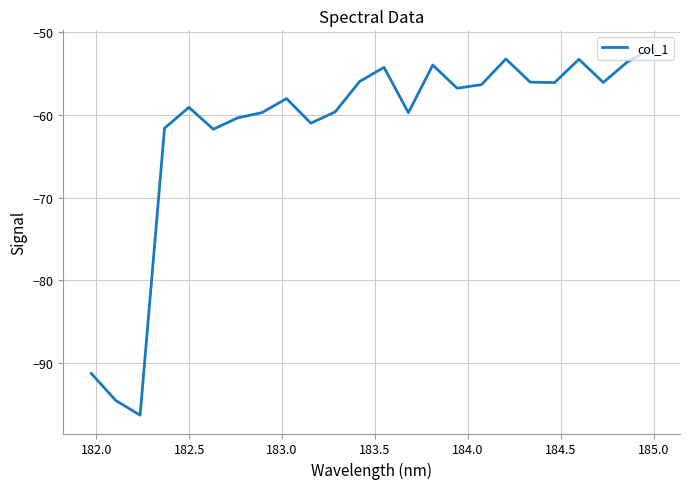

What is the difference between the maximum and minimum values?

44.3